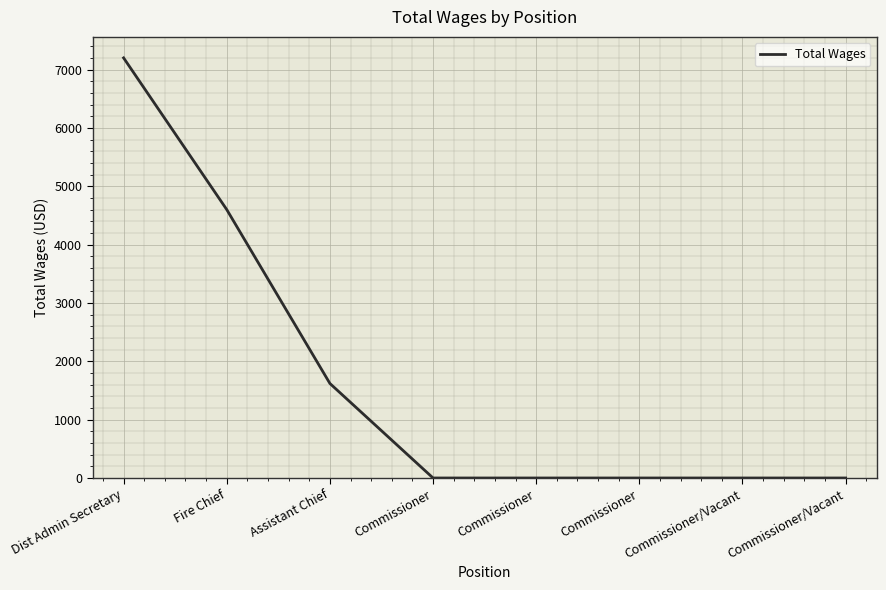

What is the difference between the maximum and minimum values?

7200